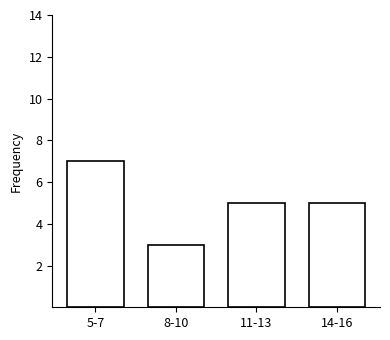

Reading right to left, what are all the values shown in this chart?

5	5	3	7